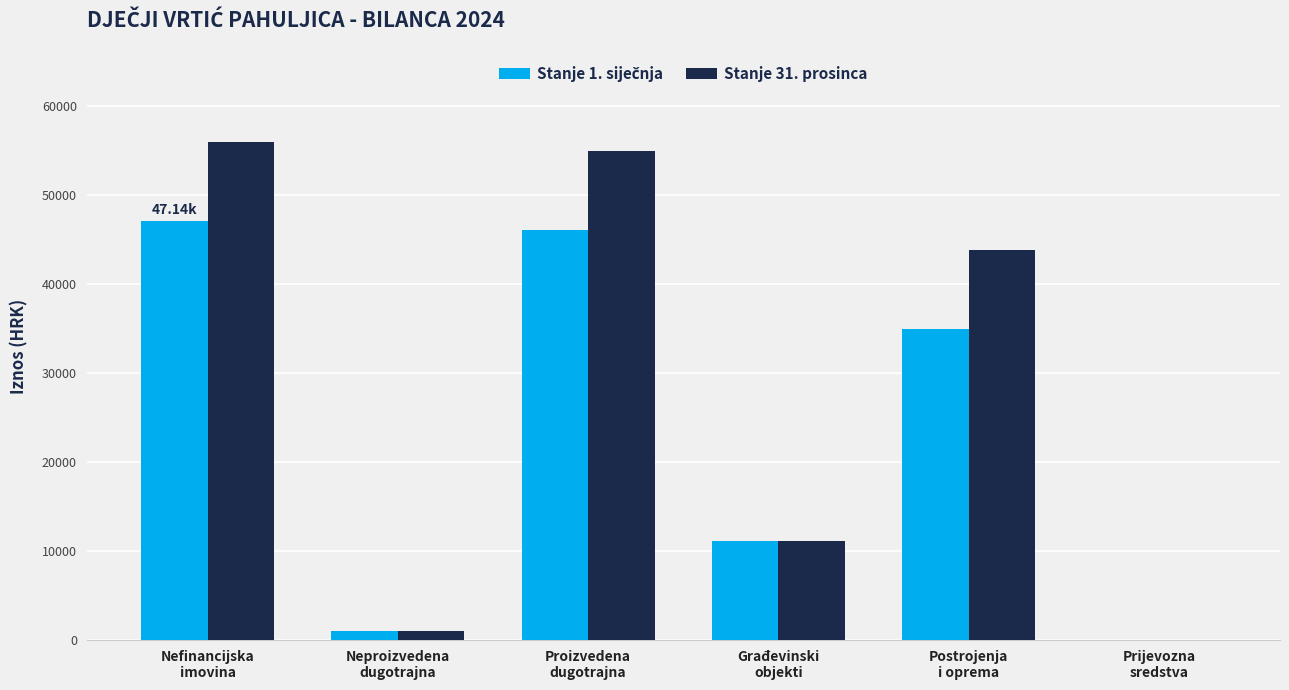

What is the sum of all Stanje 31. prosinca values?

167090.8